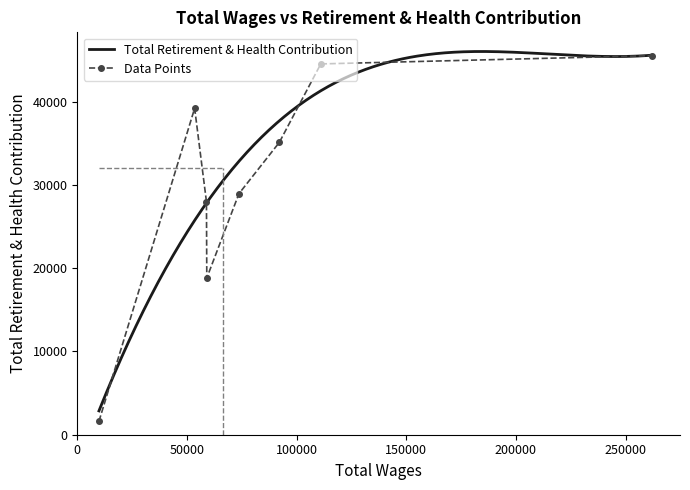

What is the highest value of the Total Retirement & Health Contribution series?

46022.4